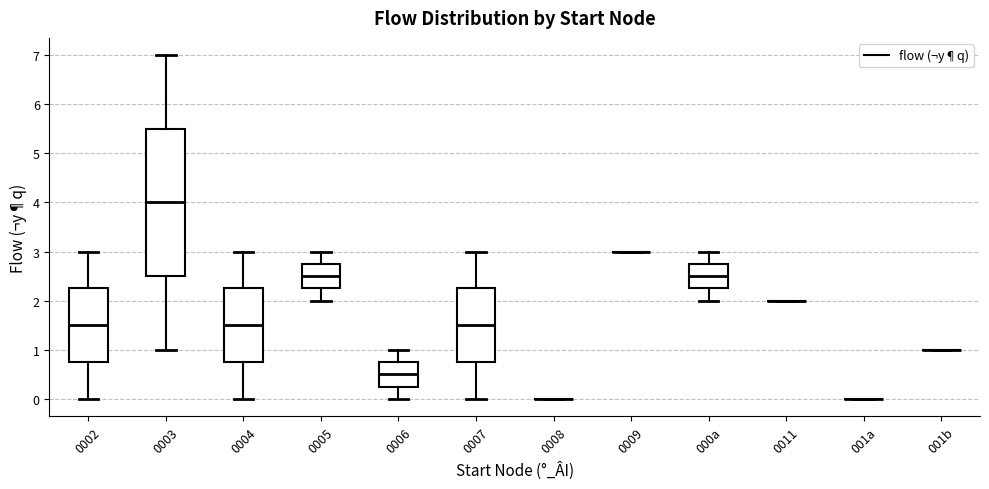

Reading left to right, read every box against the y-axis: the position of its median line, the range the box covers, and the ends of its whiskers. The values are not printed on the chart, so give them approximately, as read against the axis.

0002: median 1.5, box 0.8 to 2.3, whiskers 0.0 to 3.0
0003: median 4.0, box 2.5 to 5.5, whiskers 1.0 to 7.0
0004: median 1.5, box 0.8 to 2.3, whiskers 0.0 to 3.0
0005: median 2.5, box 2.3 to 2.8, whiskers 2.0 to 3.0
0006: median 0.5, box 0.3 to 0.8, whiskers 0.0 to 1.0
0007: median 1.5, box 0.8 to 2.3, whiskers 0.0 to 3.0
0008: box collapsed to a line at 0.0, whiskers 0.0 to 0.0
0009: box collapsed to a line at 3.0, whiskers 3.0 to 3.0
000a: median 2.5, box 2.3 to 2.8, whiskers 2.0 to 3.0
0011: box collapsed to a line at 2.0, whiskers 2.0 to 2.0
001a: box collapsed to a line at 0.0, whiskers 0.0 to 0.0
001b: box collapsed to a line at 1.0, whiskers 1.0 to 1.0